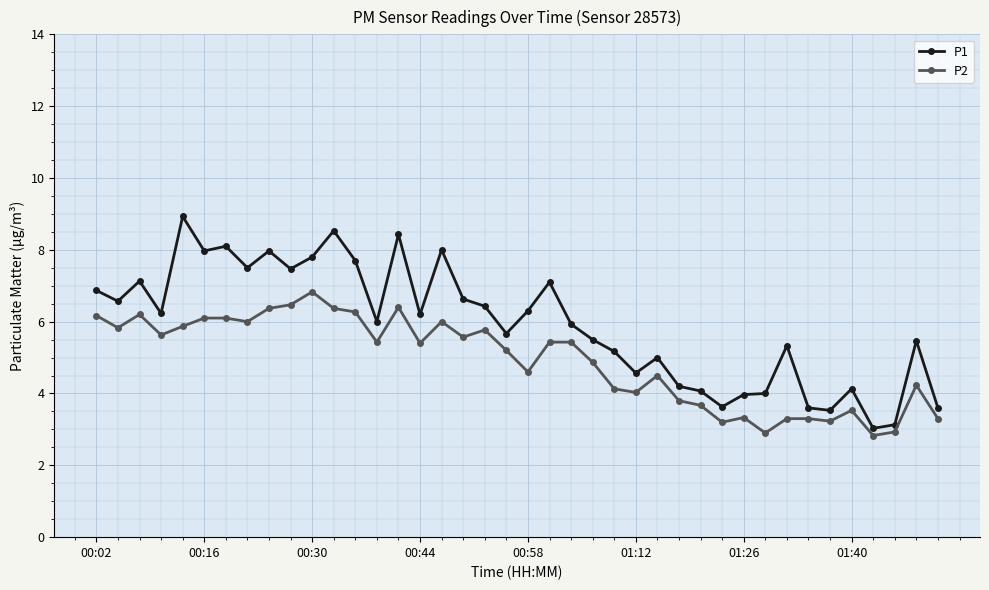

What is the value of the P2 point at the 33rd from the left?

3.3